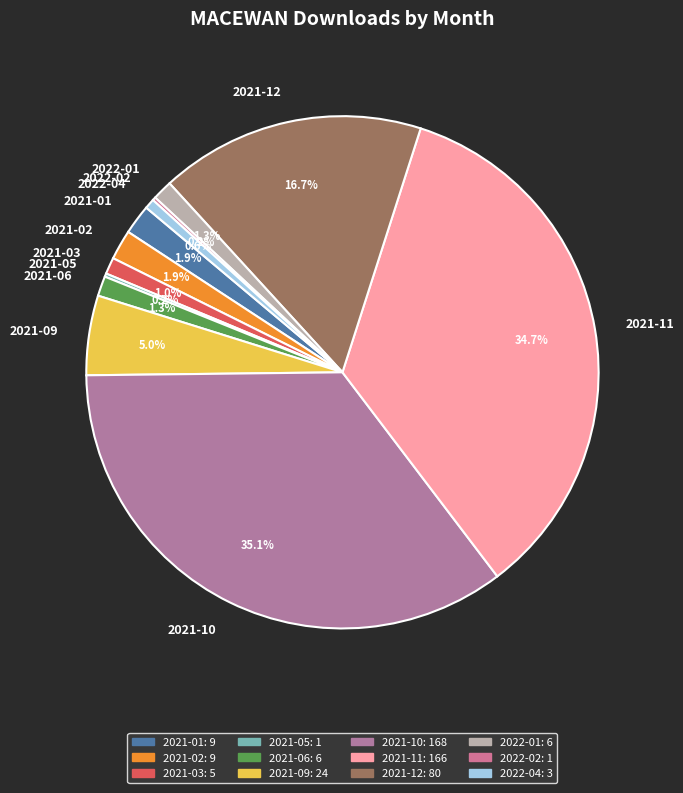

Does 2021-02 represent more than half of the total?

No